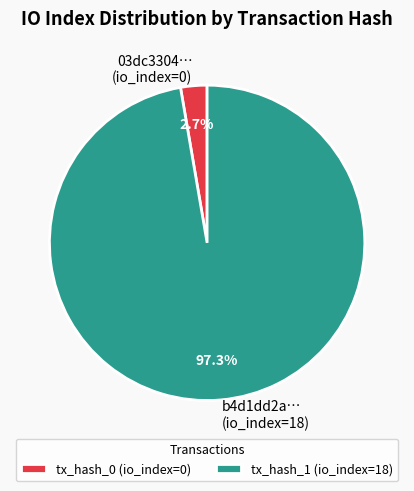

What is the smallest slice in the pie chart?

tx_hash_0